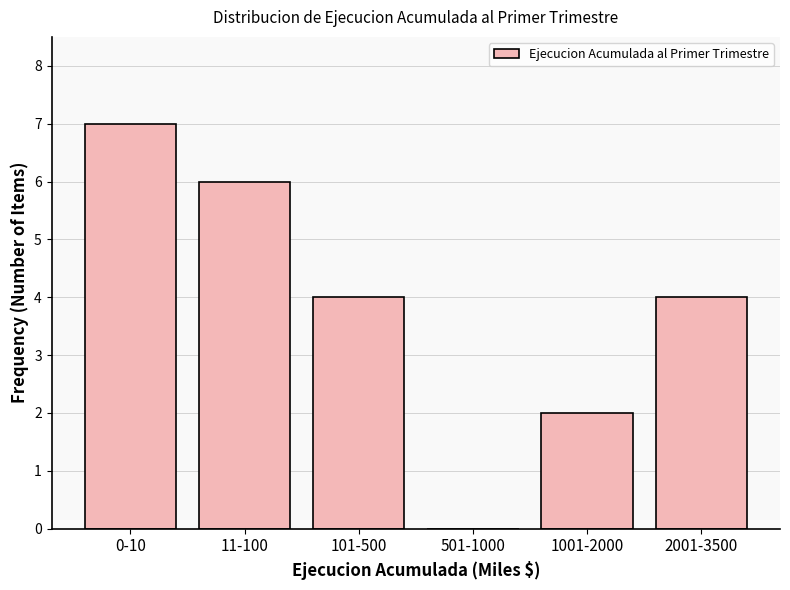

Reading left to right, extract all data points from this chart.

0-10=7	11-100=6	101-500=4	501-1000=0	1001-2000=2	2001-3500=4